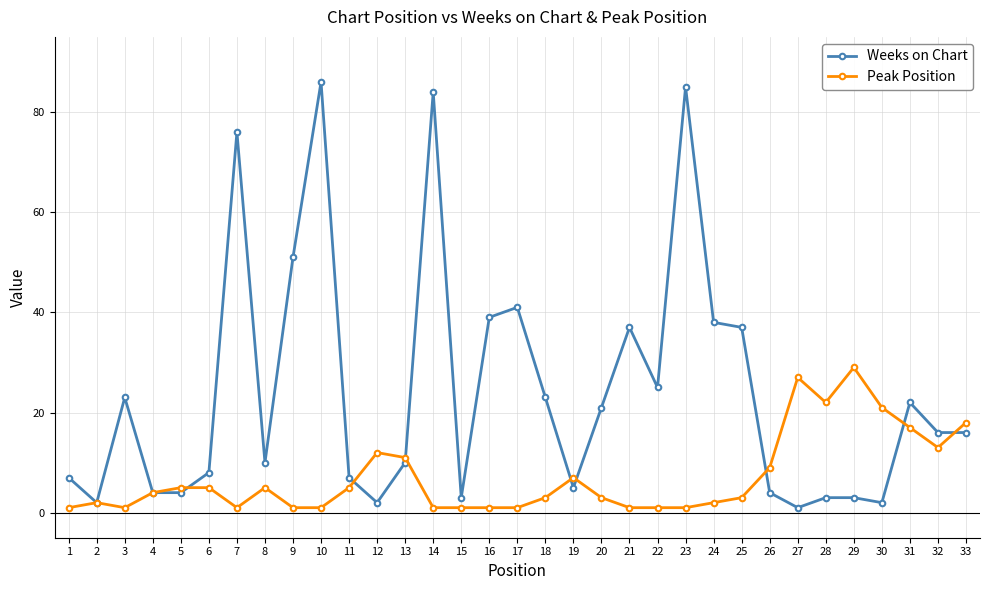

True or false: Weeks on Chart has more than 2 points higher than both neighbors.

True